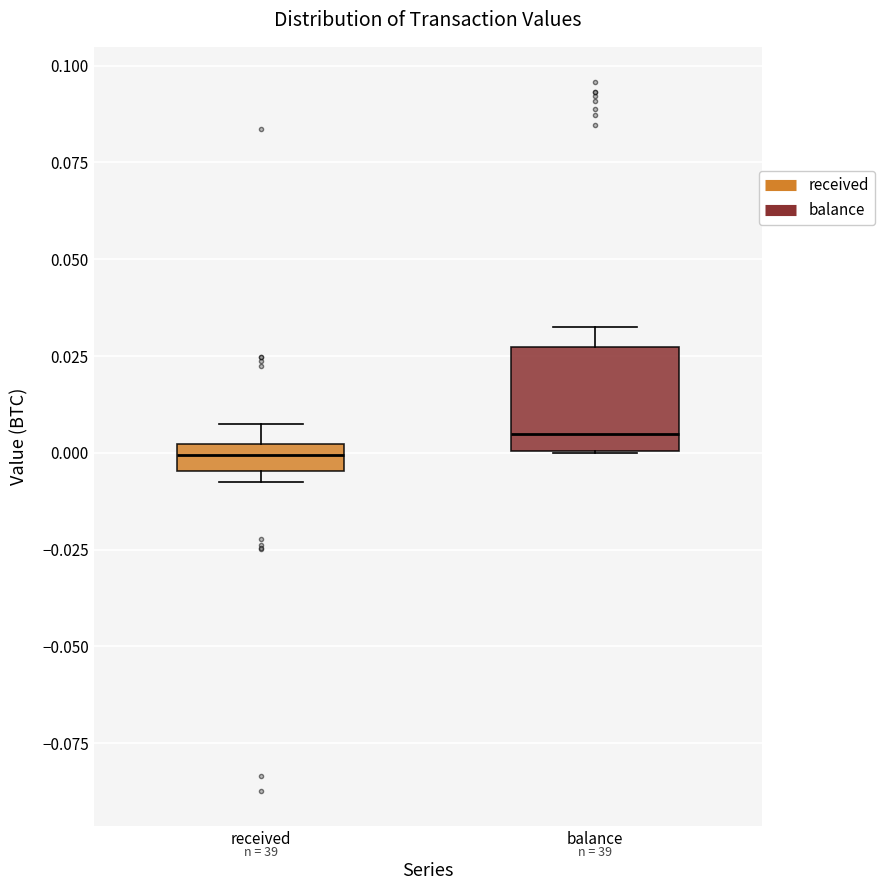

Comparing the boxes themselves (not the whiskers), which one is the tallest?

balance